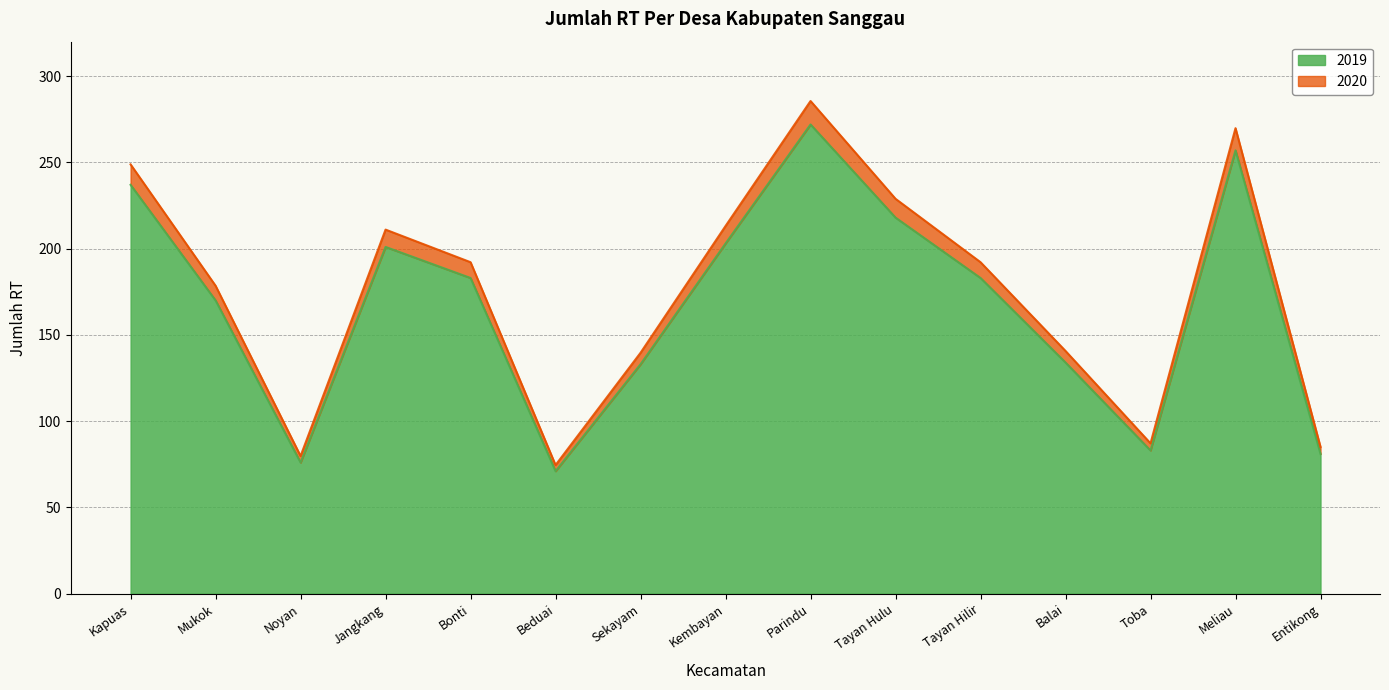

How many distinct data groups are displayed?

2